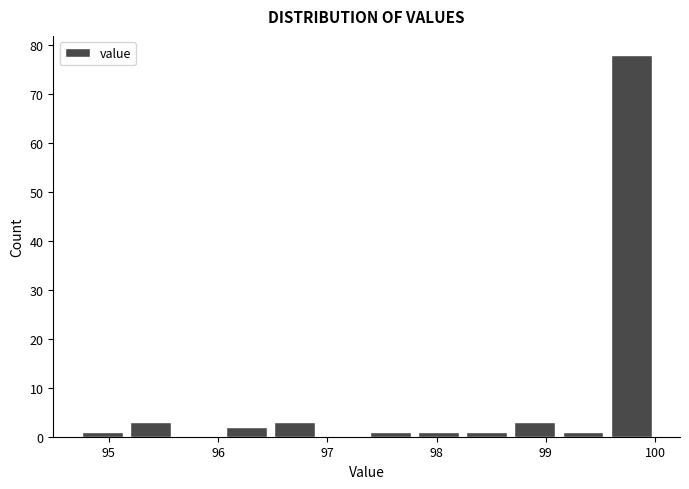

How tall is the bar that spans 96.48 to 96.92 on the x-axis? Neither the bar edges nor the heights are printed on the chart, so give them approximately, as read against the axes.

3